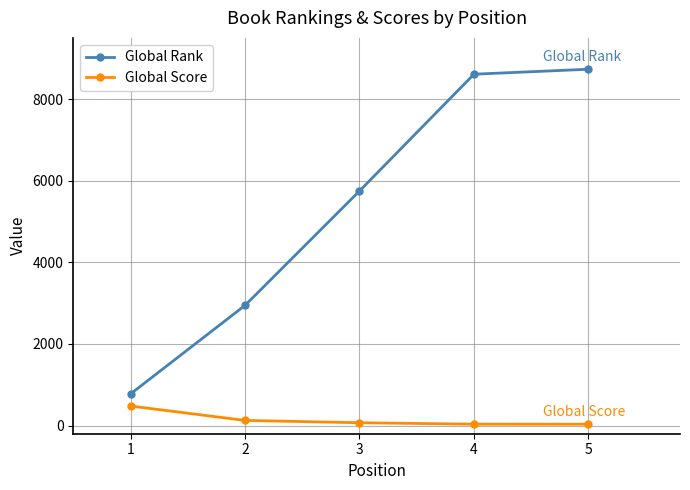

What is the highest value of the Global Score series?

479